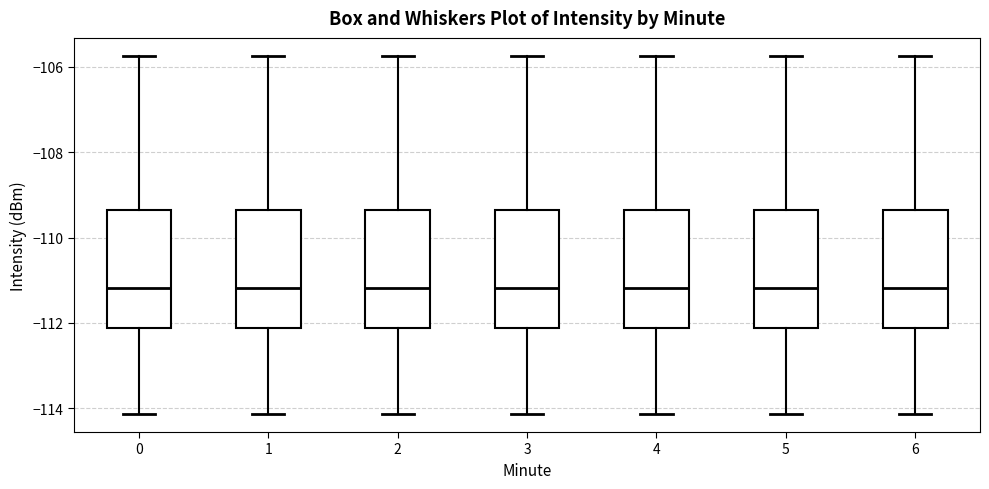

Reading left to right, read every box against the y-axis: the position of its median line, the range the box covers, and the ends of its whiskers. The values are not printed on the chart, so give them approximately, as read against the axis.

0: median -111.2, box -112.2 to -109.4, whiskers -114.2 to -105.8
1: median -111.2, box -112.2 to -109.4, whiskers -114.2 to -105.8
2: median -111.2, box -112.2 to -109.4, whiskers -114.2 to -105.8
3: median -111.2, box -112.2 to -109.4, whiskers -114.2 to -105.8
4: median -111.2, box -112.2 to -109.4, whiskers -114.2 to -105.8
5: median -111.2, box -112.2 to -109.4, whiskers -114.2 to -105.8
6: median -111.2, box -112.2 to -109.4, whiskers -114.2 to -105.8